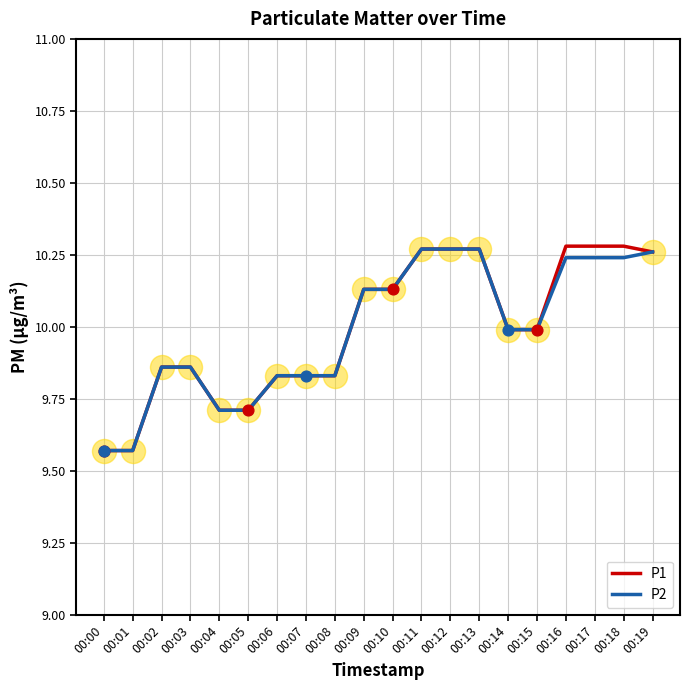

What are all the series names shown in the legend?

P1, P2